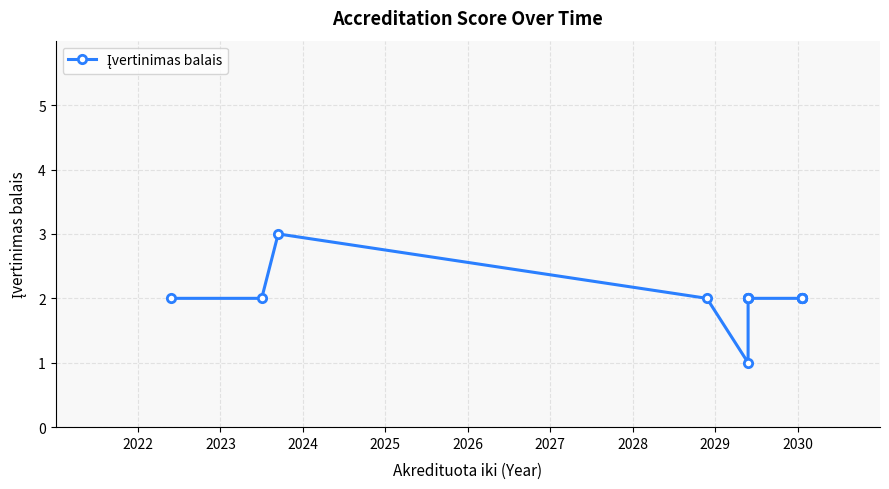

How many lines are shown in the chart?

1